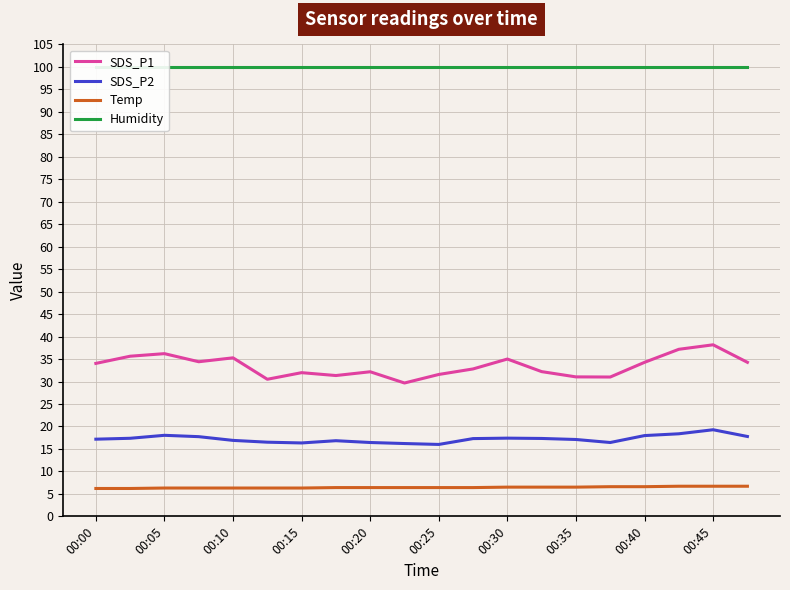

True or false: Humidity and Temp cross at least once.

False